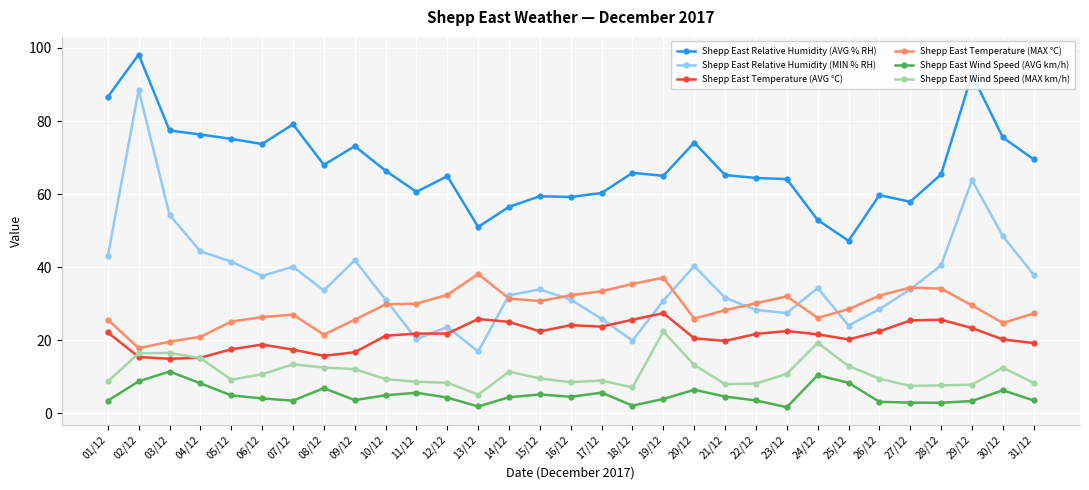

What is the approximate value of Shepp East Wind Speed (MAX km/h) at 23/12?

10.8